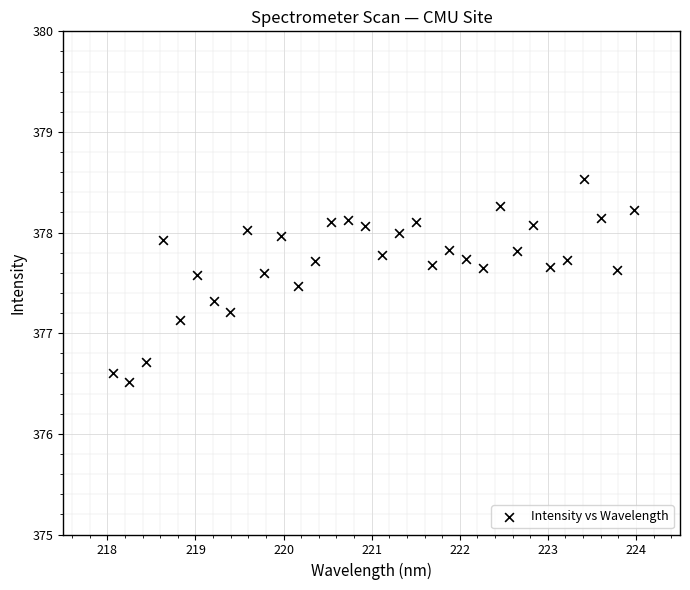

What is the range of X values (max minus min)?

5.9